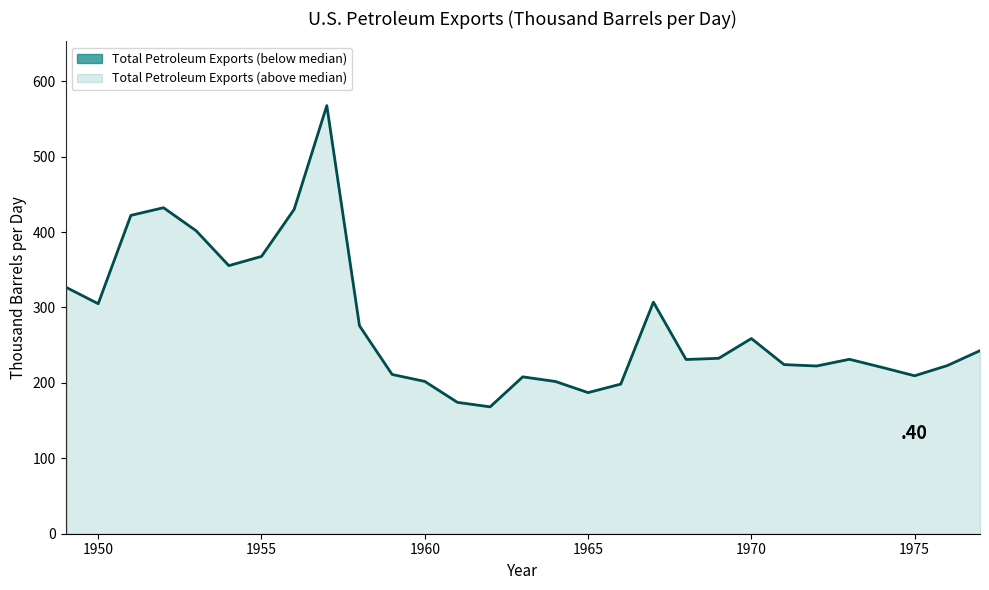

What is the difference between the maximum and minimum values?

399.4